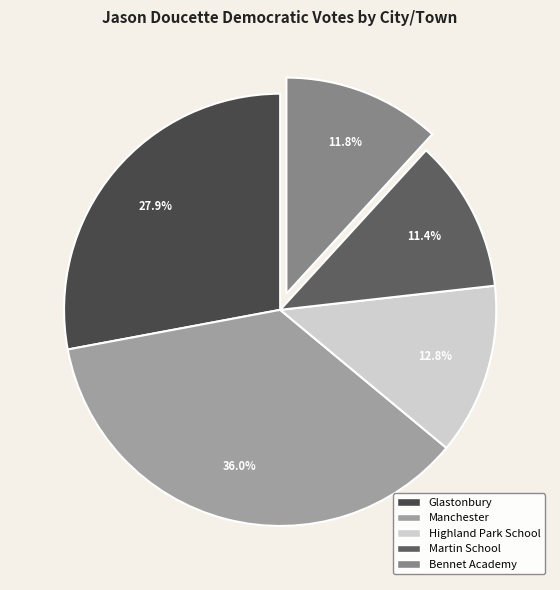

Is it true that Bennet Academy is 12% of the pie?

True